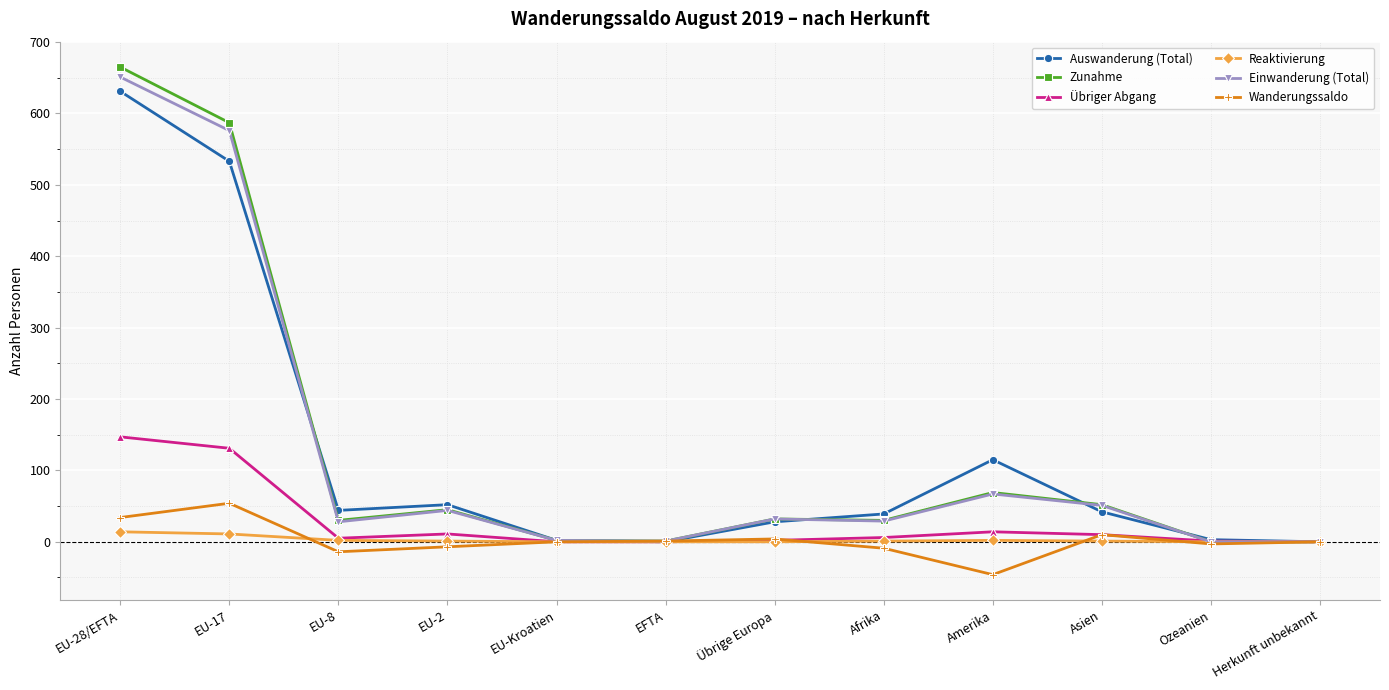

Which series has the widest spread of values?

Zunahme